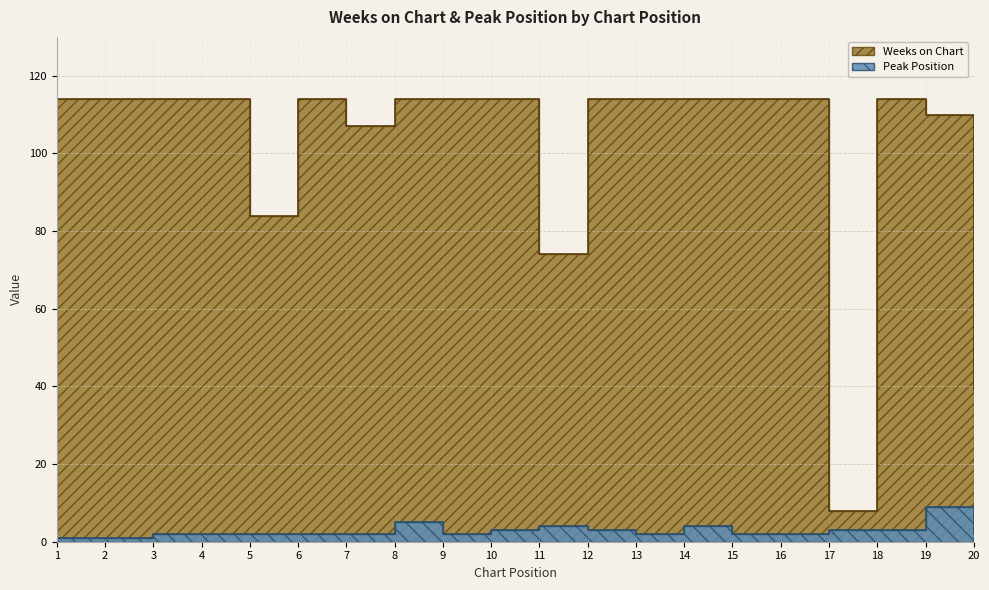

At how many categories does at least one series exceed 35?

19